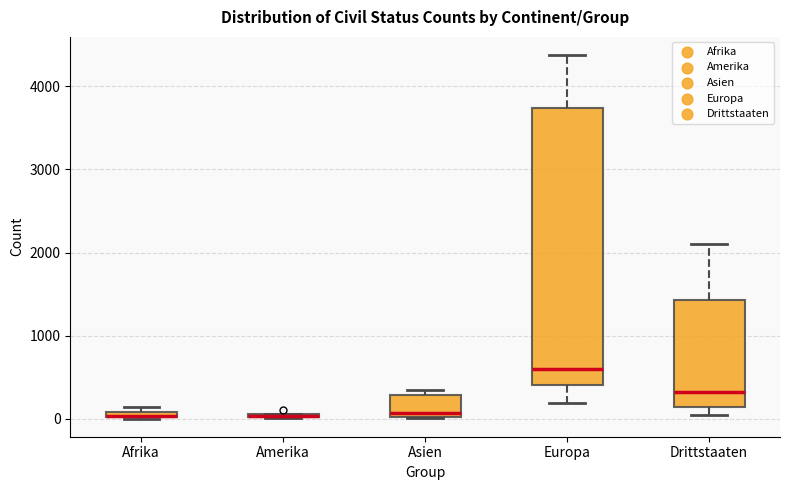

Where is the lower edge of the box for Amerika on the y-axis? The values are not printed on the chart, so give them approximately, as read against the axis.

0